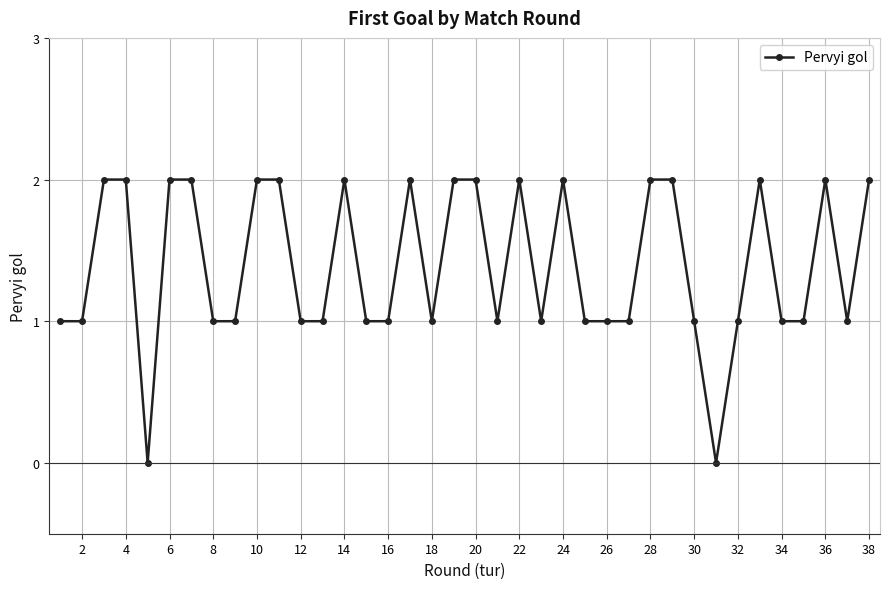

How many categories are shown in the chart?

38